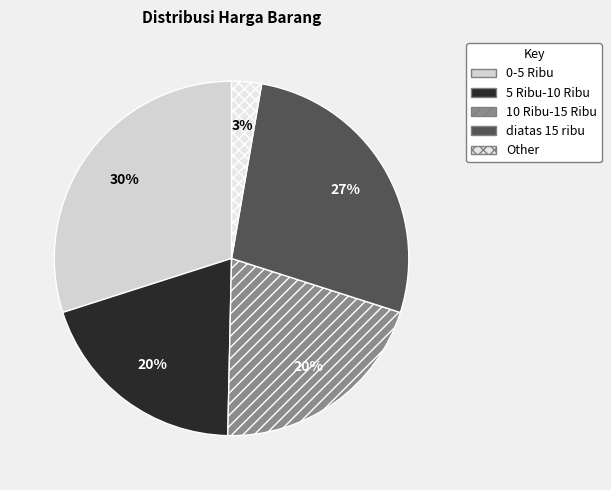

To the nearest percent, what is the difference between the Other and diatas 15 ribu slice percentages?

24%